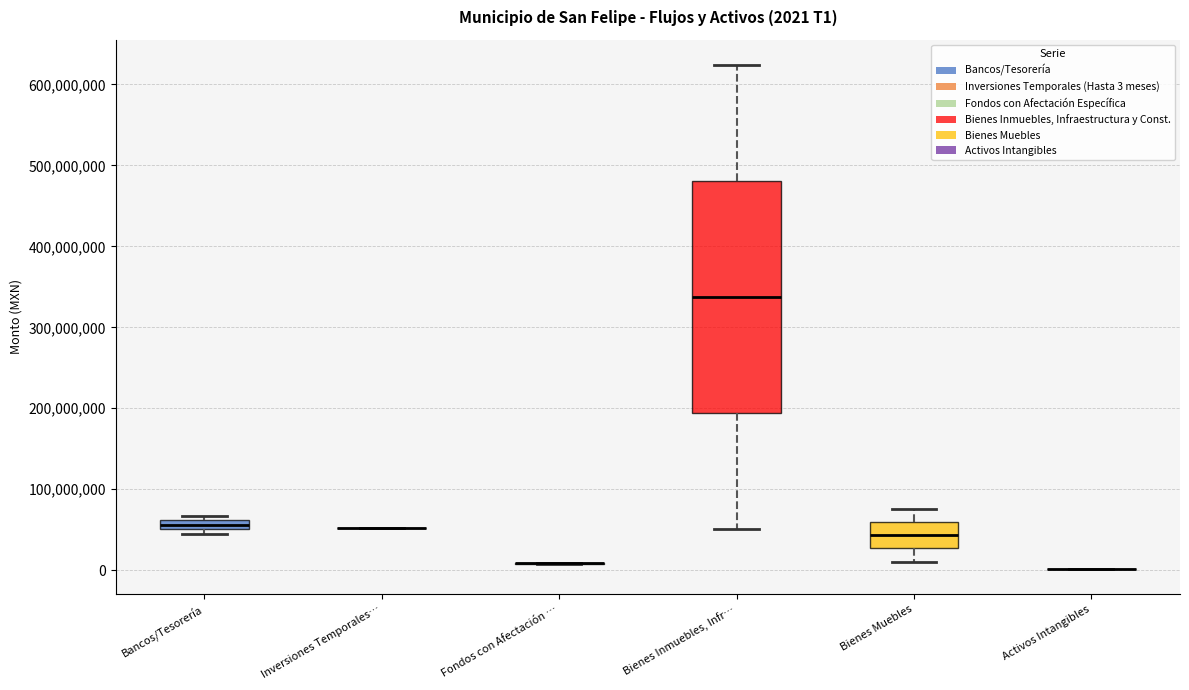

Comparing the boxes themselves (not the whiskers), which one is the tallest?

Bienes Inmuebles, Infr…